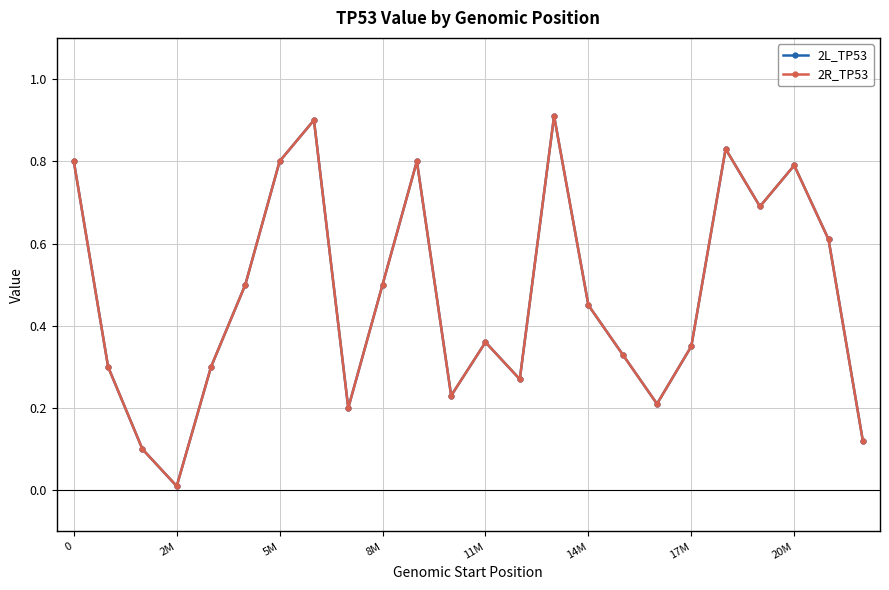

Does the chart have visible grid lines?

Yes